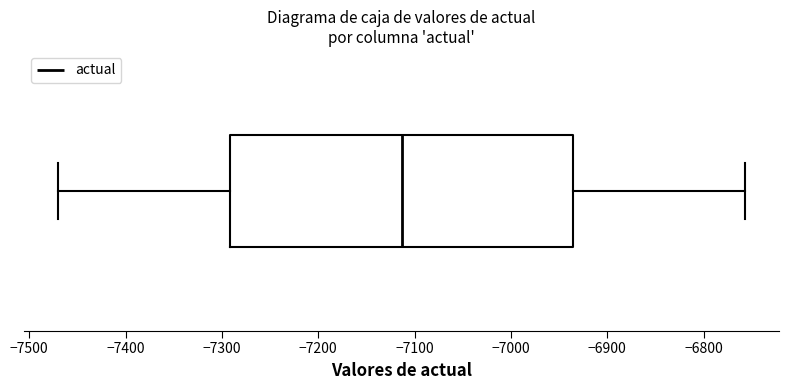

Transcribe this box plot: give where the median line is, the range the box spans, and where the two whiskers end, as read against the x-axis. The values are not printed on the chart, so give them approximately, as read against the axis.

median -7110, box -7290 to -6940, whiskers -7470 to -6760